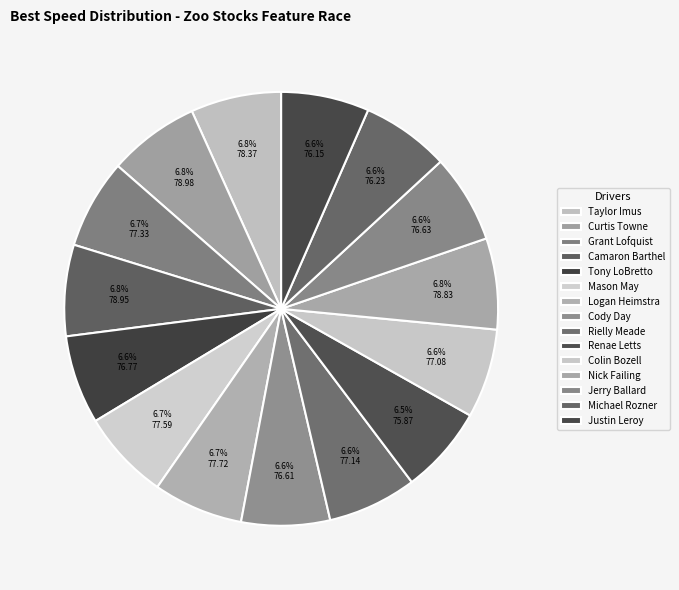

Does Jerry Ballard represent more than half of the total?

No